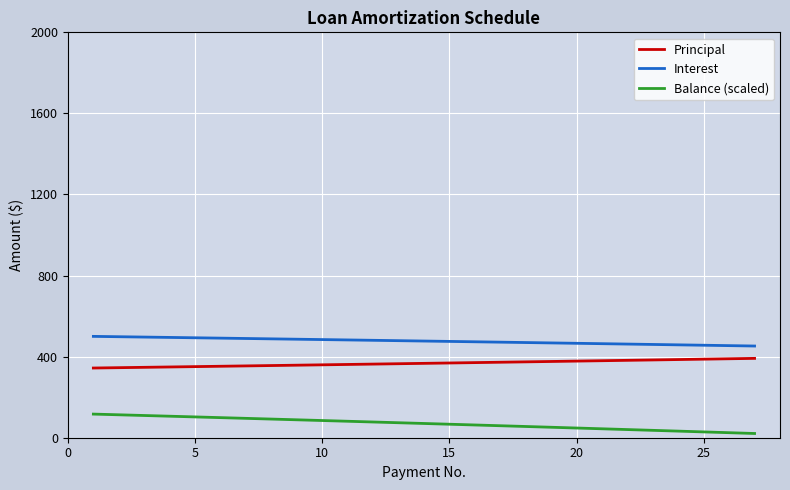

Which series has the largest total across all categories?

Interest